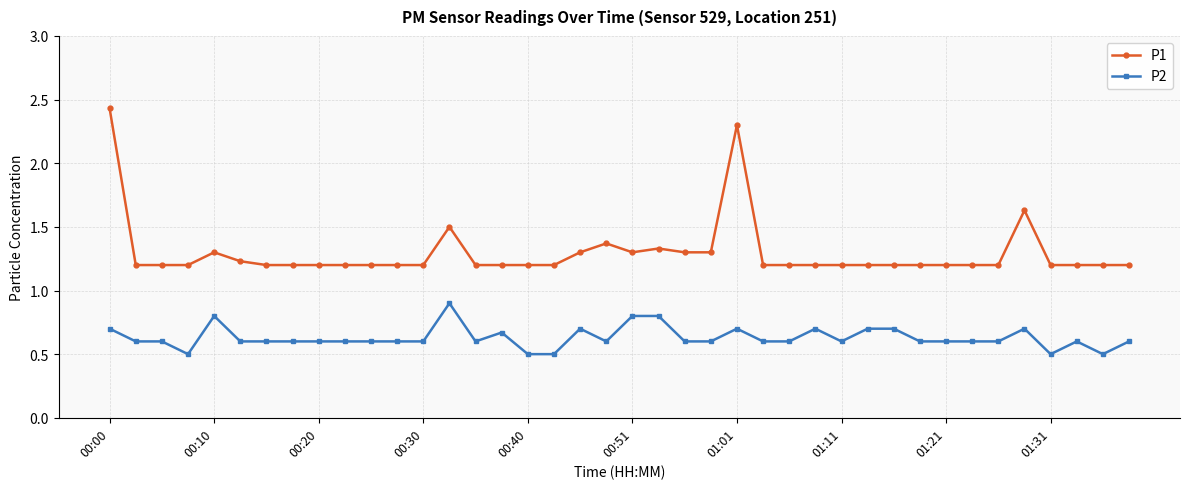

Which series has the widest spread of values?

P1